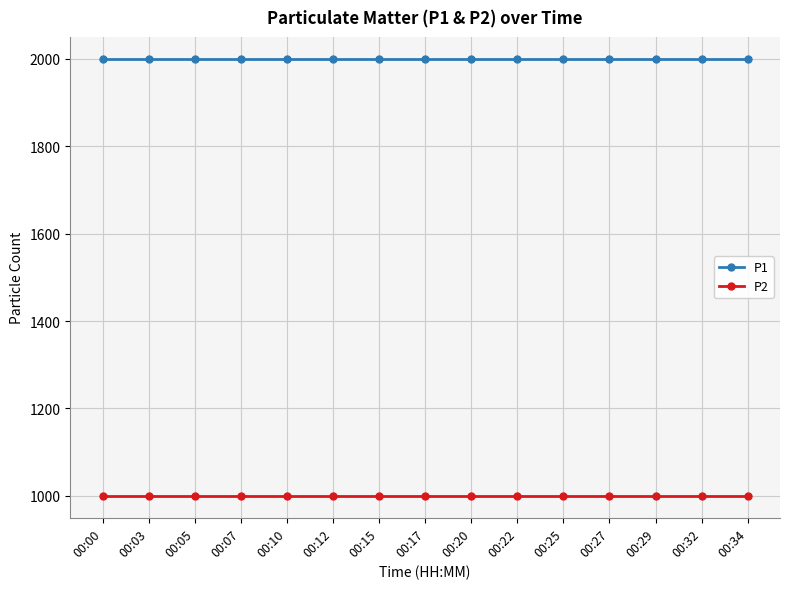

What are all the series names shown in the legend?

P1, P2